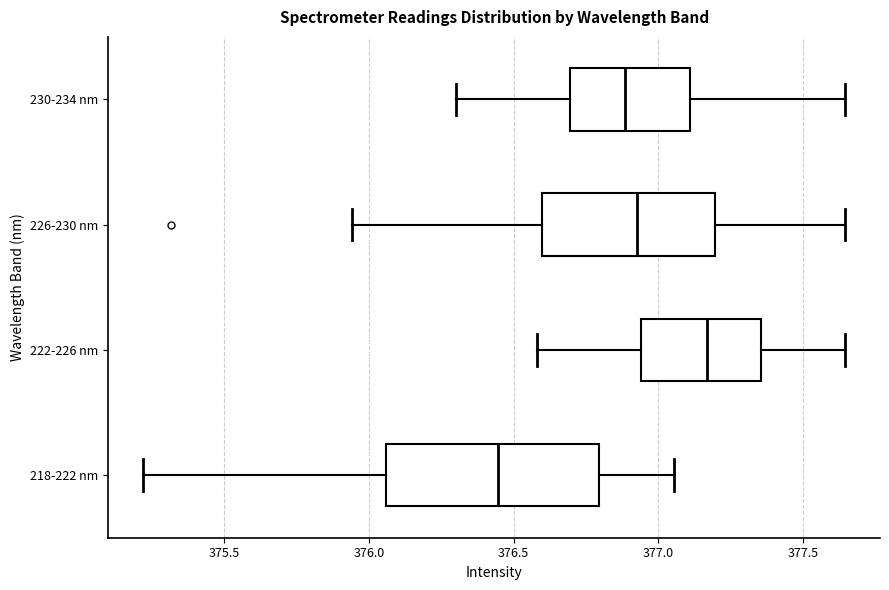

Reading bottom to top, read every box against the x-axis: the position of its median line, the range the box covers, and the ends of its whiskers. The values are not printed on the chart, so give them approximately, as read against the axis.

218-222 nm: median 376.45, box 376.05 to 376.80, whiskers 375.20 to 377.05
222-226 nm: median 377.15, box 376.95 to 377.35, whiskers 376.60 to 377.65
226-230 nm: median 376.95, box 376.60 to 377.20, whiskers 375.95 to 377.65
230-234 nm: median 376.90, box 376.70 to 377.10, whiskers 376.30 to 377.65